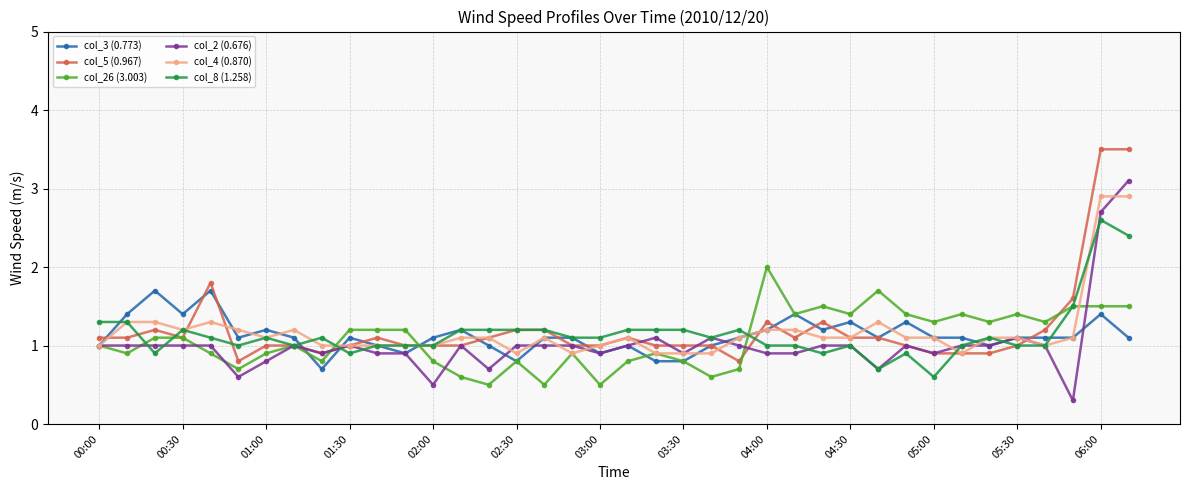

List the series in order of their peak value, highest first.

col_5 (0.967), col_2 (0.676), col_4 (0.870), col_8 (1.258), col_26 (3.003), col_3 (0.773)